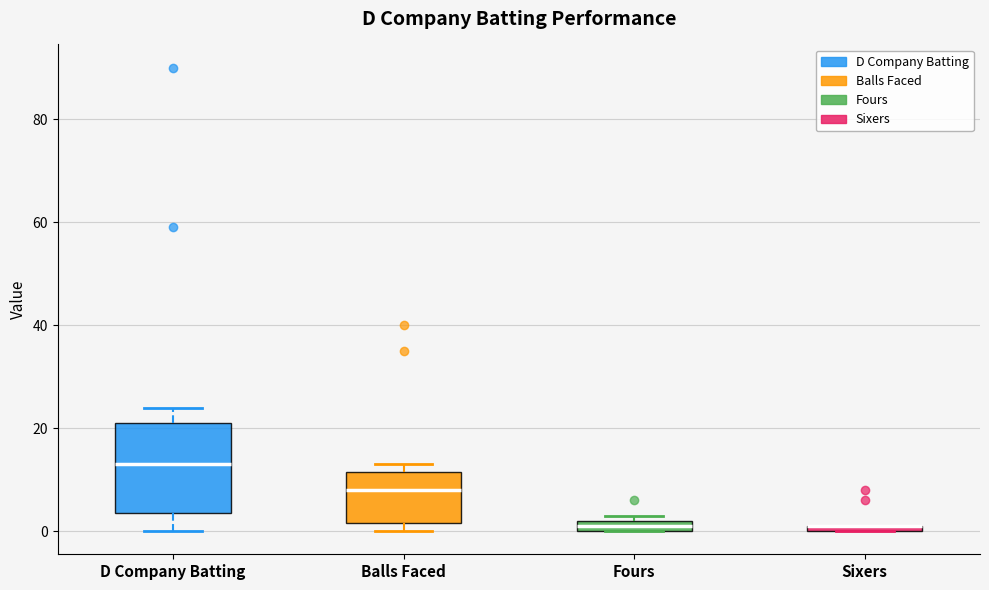

Where is the lower edge of the box for Sixers on the y-axis? The values are not printed on the chart, so give them approximately, as read against the axis.

0